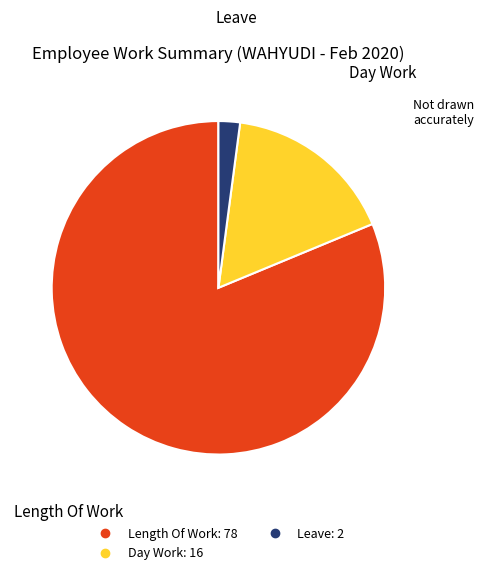

Count the number of slices in the pie.

3